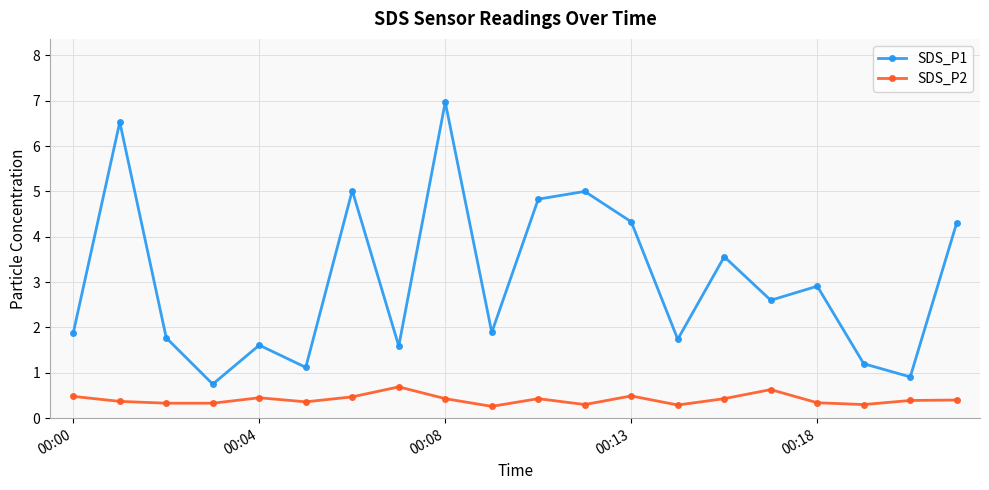

Which series has the largest range (max minus min)?

SDS_P1